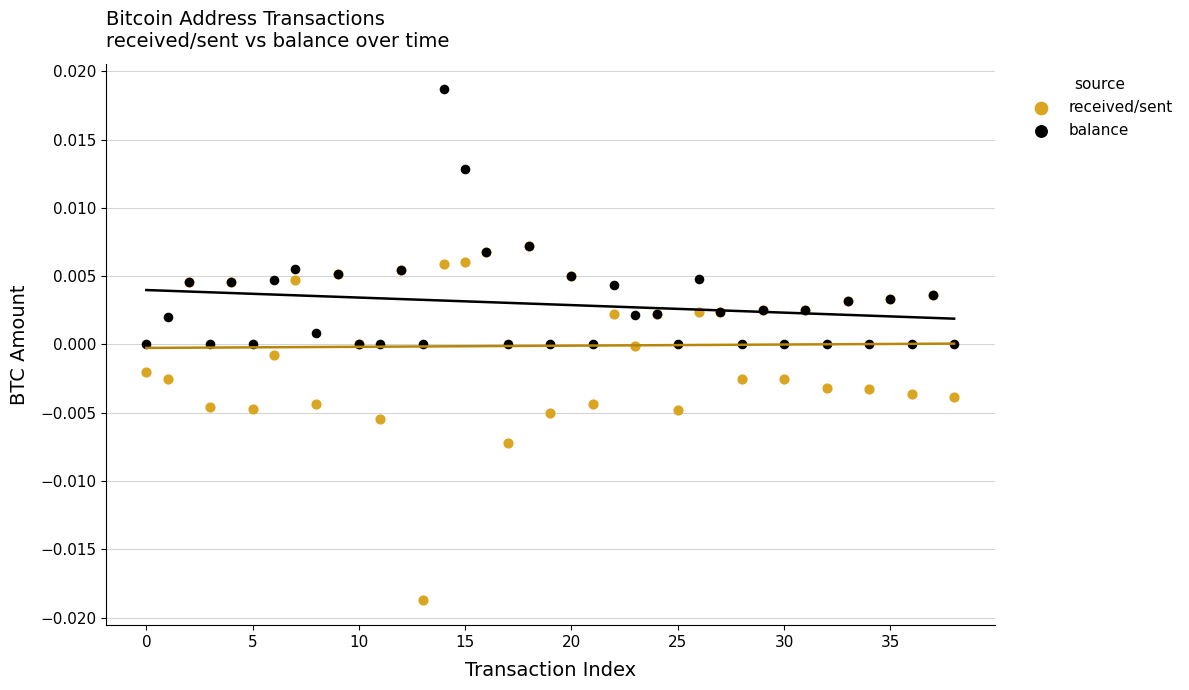

Which series reaches the maximum Y coordinate?

balance